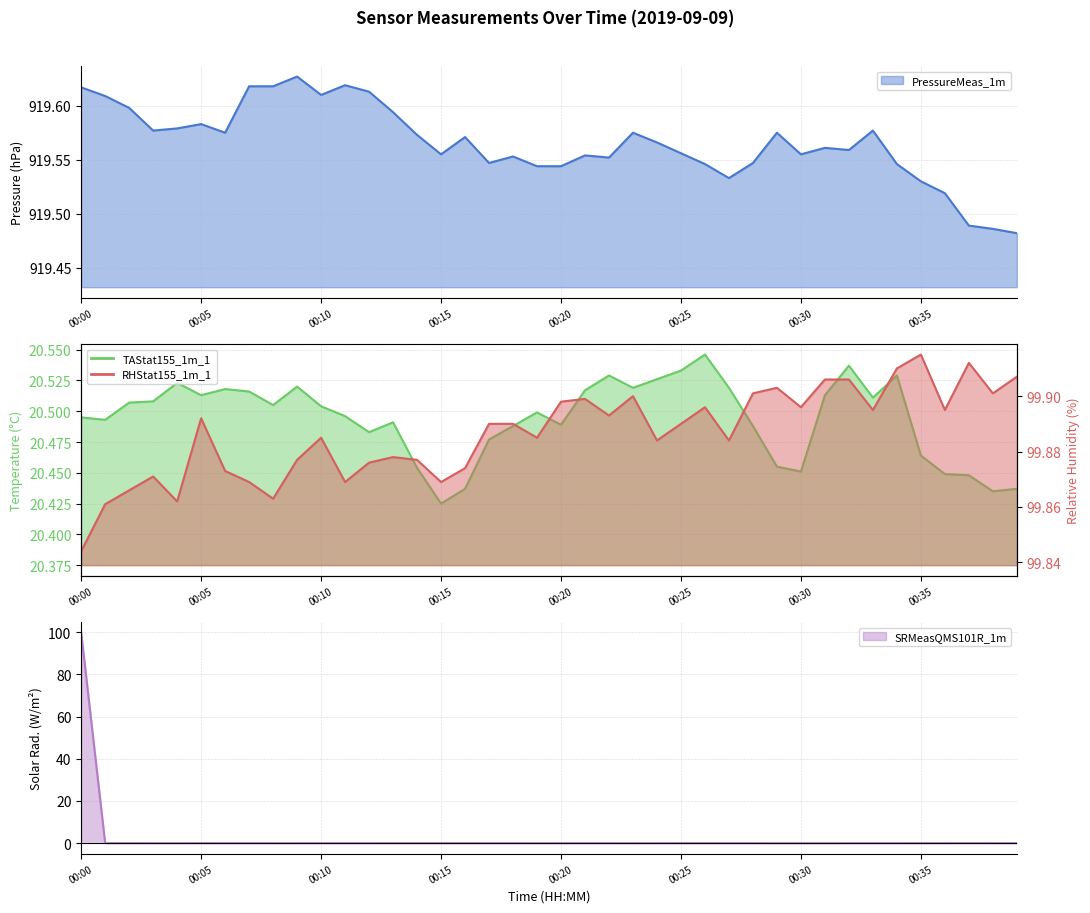

True or false: TAStat155_1m_1 and PressureMeas_1m cross at least once.

False